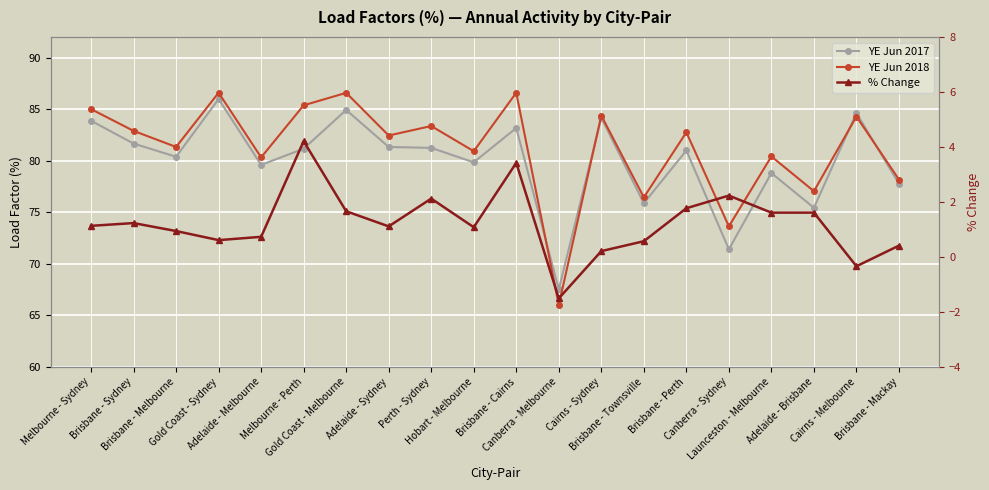

What is the sum of all YE Jun 2017 values?

1599.7